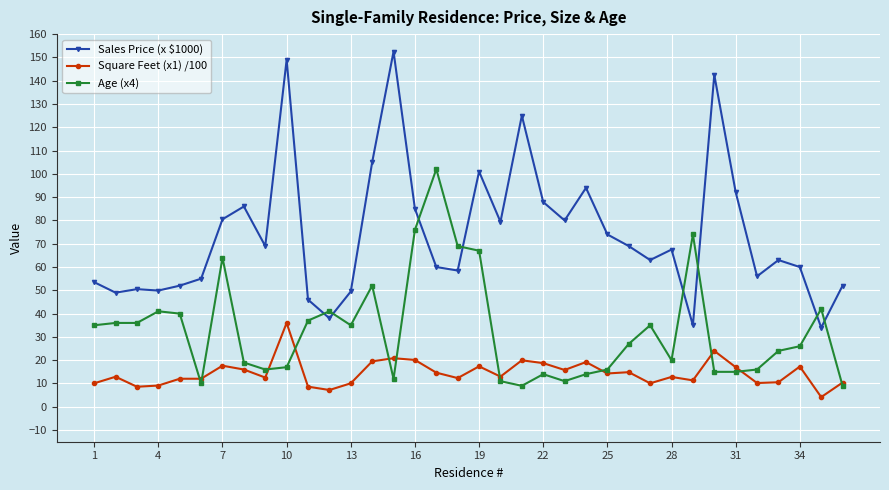

Rank the series by their maximum value, from lowest to highest.

Square Feet (x1) /100, Age (x4), Sales Price (x $1000)